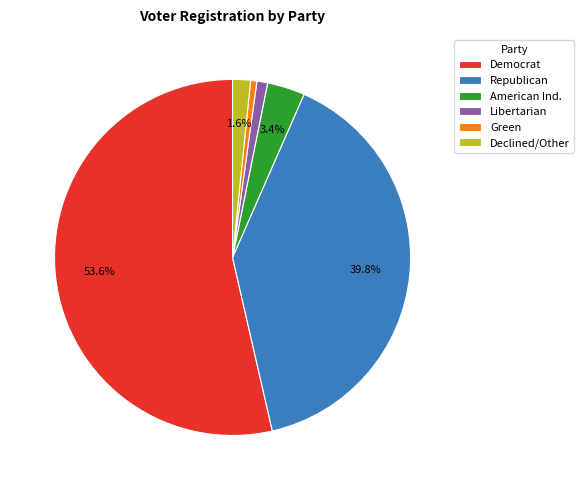

Count the number of slices in the pie.

6